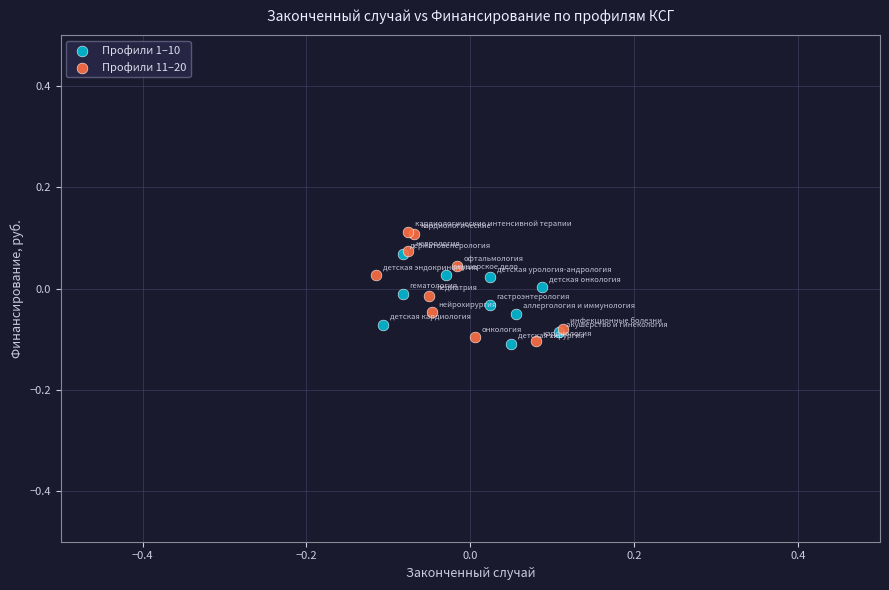

Which series contains the highest Y value?

Профили 11–20